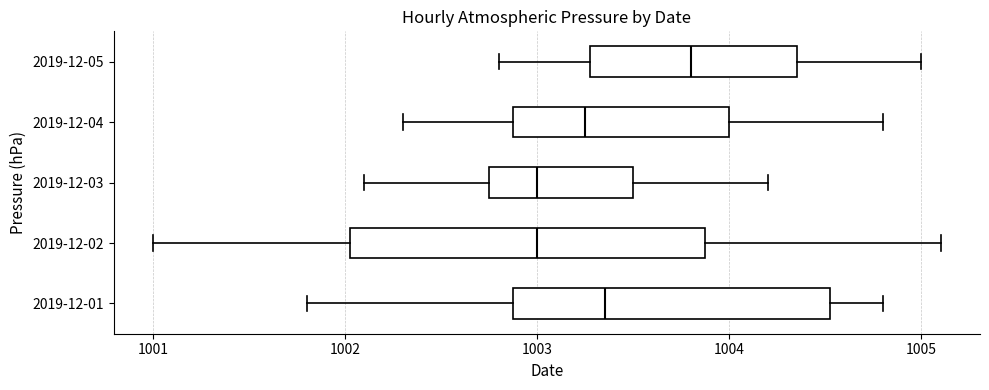

Where does the right whisker of the box for 2019-12-01 end on the x-axis? The values are not printed on the chart, so give them approximately, as read against the axis.

1004.8